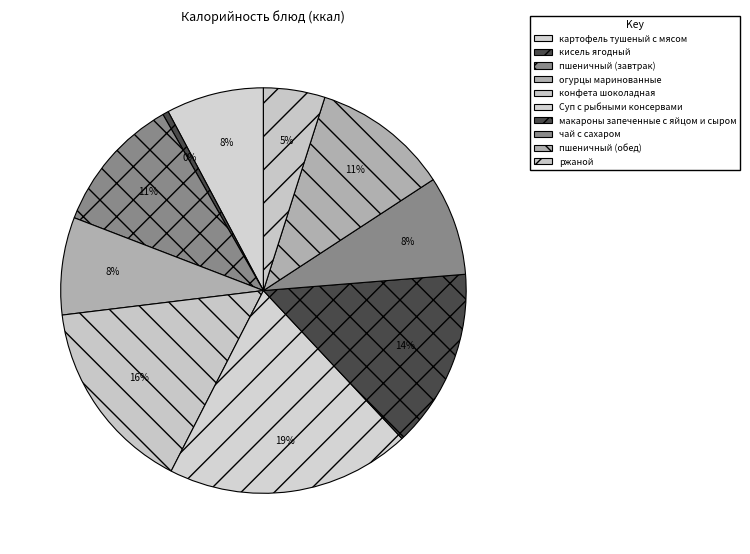

To the nearest percent, what is the difference between the largest and smallest slice percentages?

19%